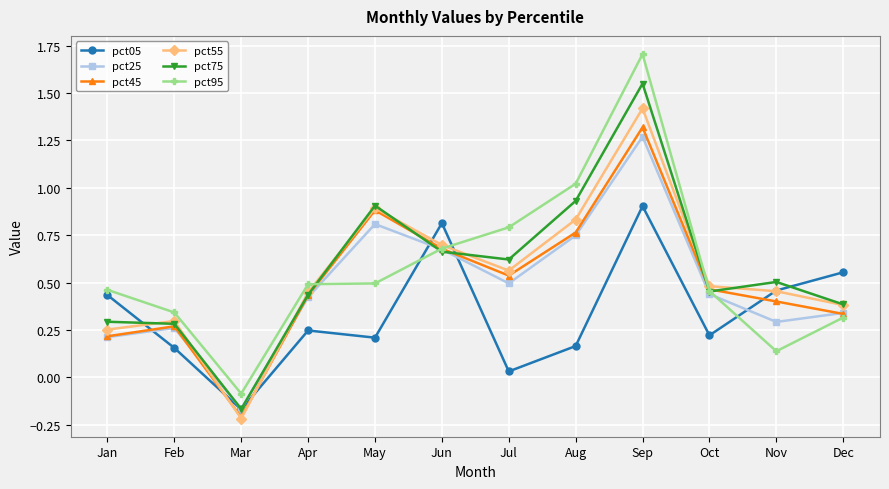

Does the chart have visible grid lines?

Yes